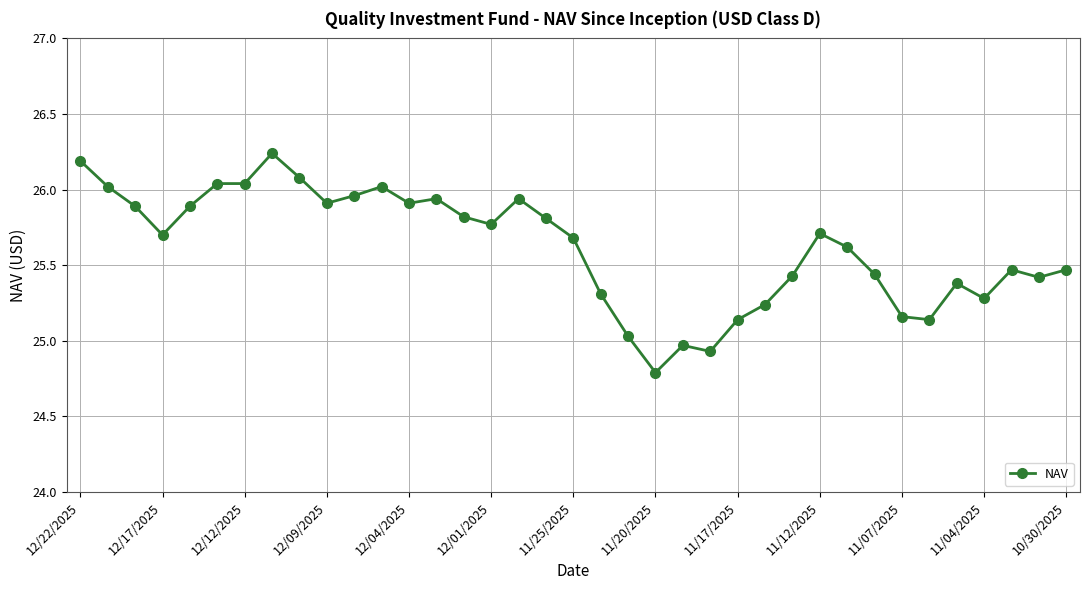

True or false: there are more than 2 points higher than both neighbors.

True